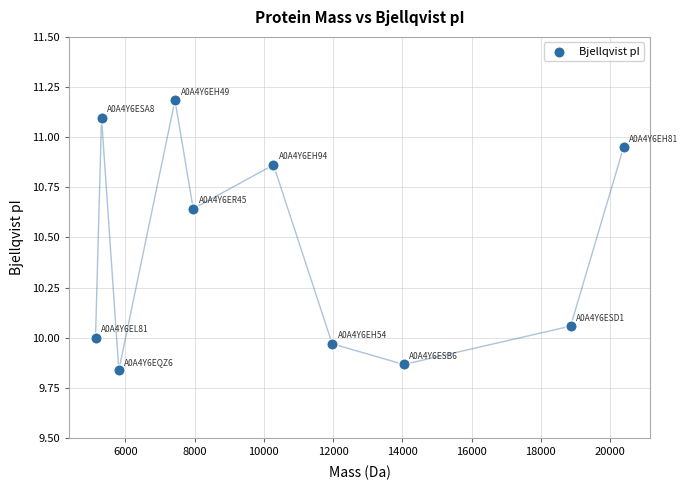

What is the average X value?

10722.0